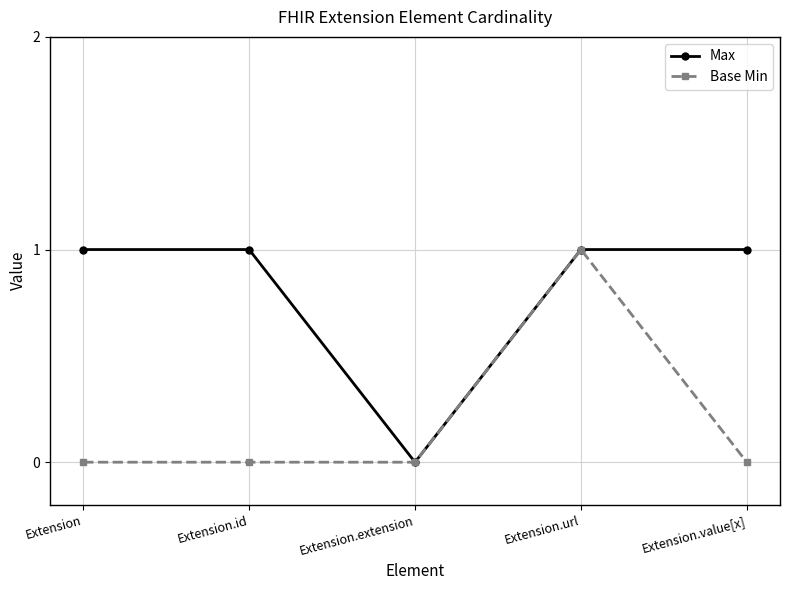

Reading left to right, list all the values displayed in this chart.

Max: Extension=1	Extension.id=1	Extension.extension=0	Extension.url=1	Extension.value[x]=1
Base Min: Extension=0	Extension.id=0	Extension.extension=0	Extension.url=1	Extension.value[x]=0